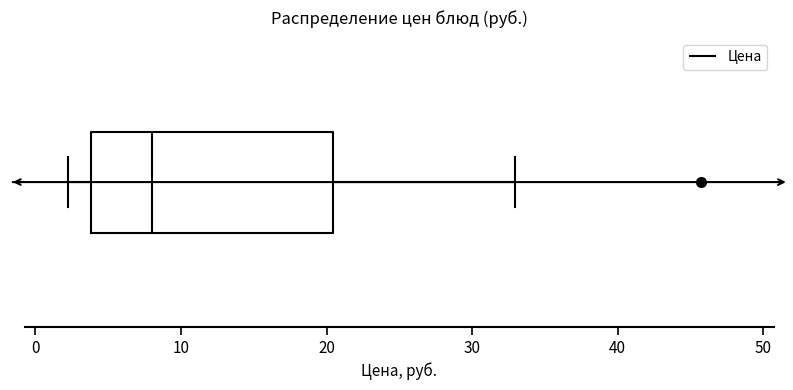

Where is the left edge of the box on the x-axis? The values are not printed on the chart, so give them approximately, as read against the axis.

4